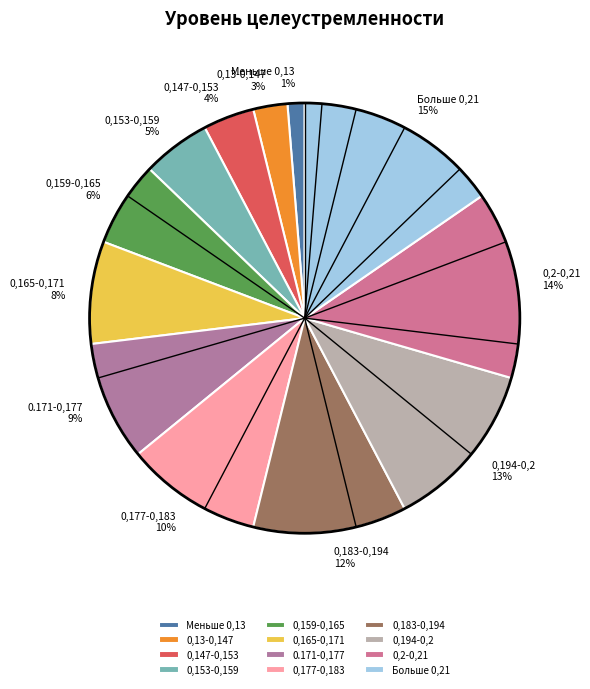

Is the sum of Меньше 0,13 and 0,183-0,194 greater than half?

No